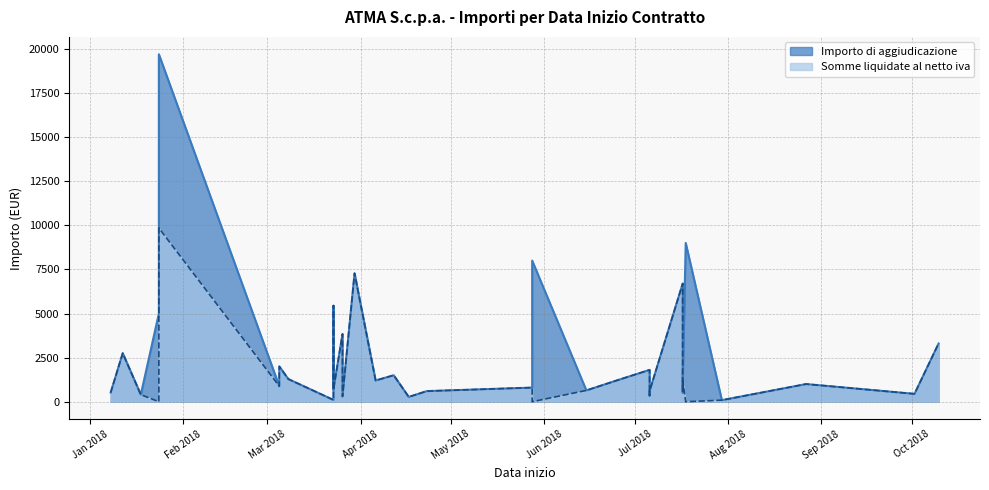

Where is the first local minimum for Importo di aggiudicazione?

2018-01-18